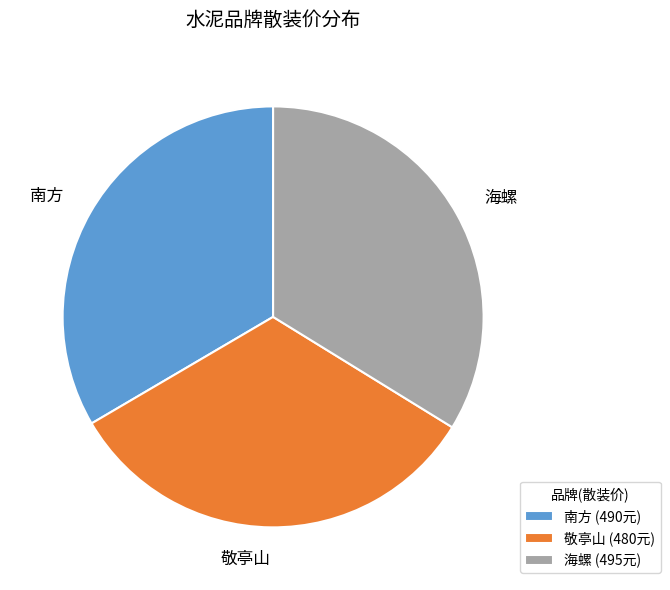

Does 海螺 represent more than half of the total?

No